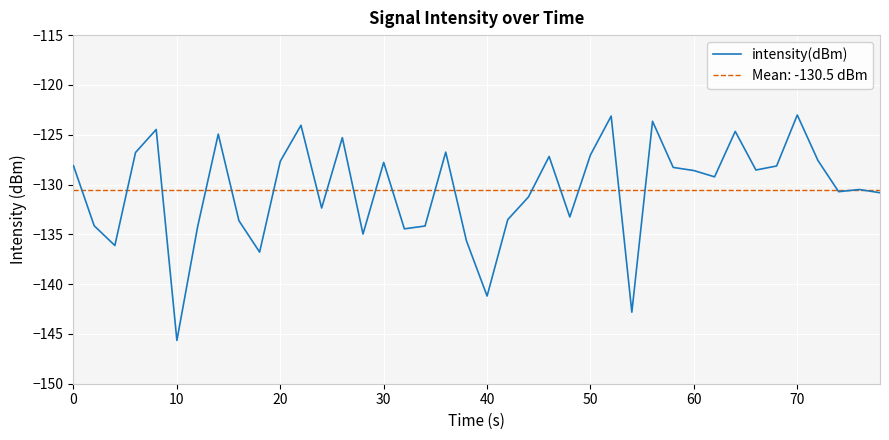

What is the minimum value shown in the chart?

-145.7